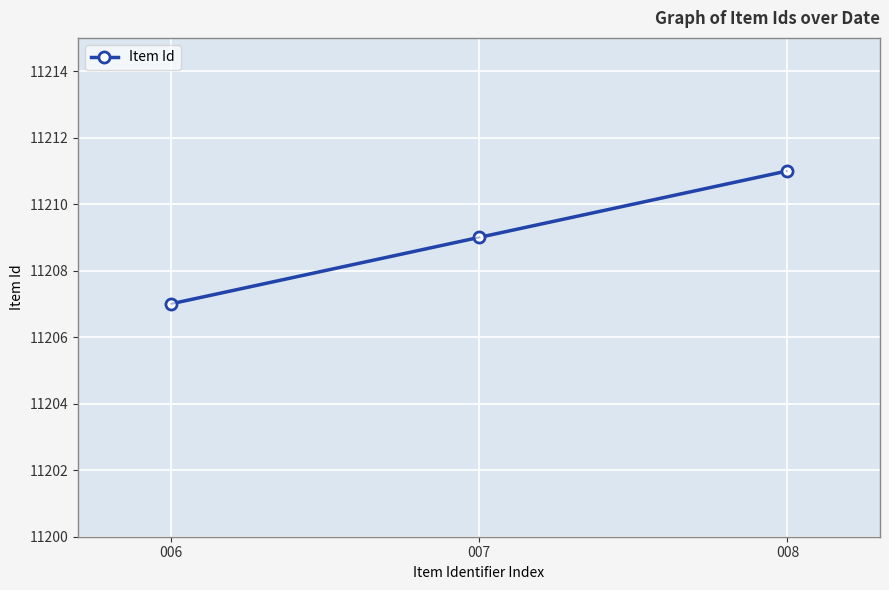

What is the change in value from 006 to 008?

+4